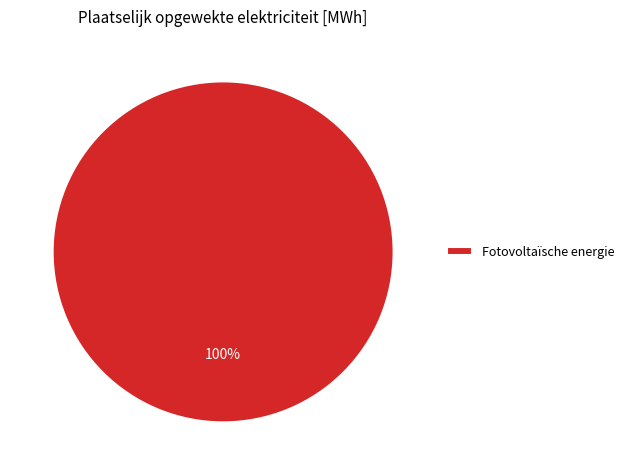

Rank the categories by value from lowest to highest.

Fotovoltaïsche energie